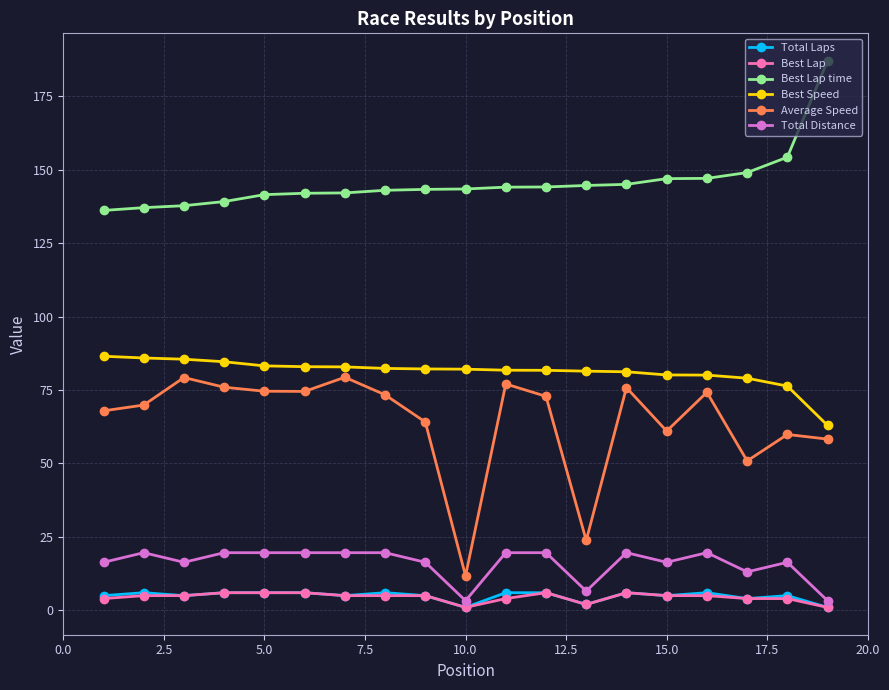

Which series has the widest spread of values?

Average Speed